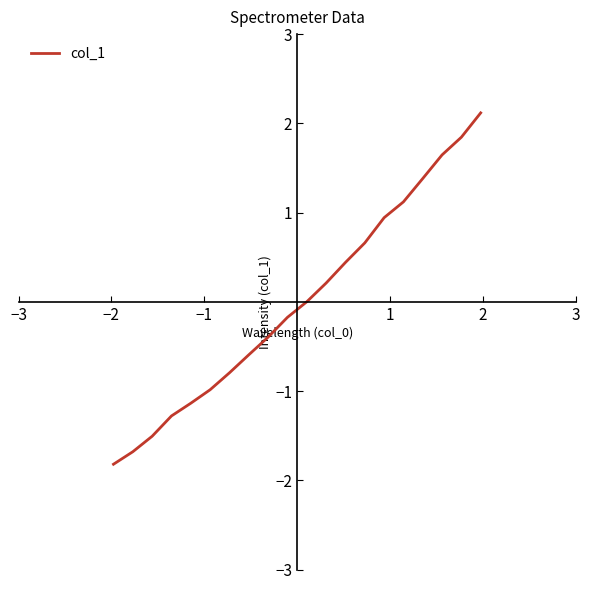

What is the smallest value displayed?

-1.8